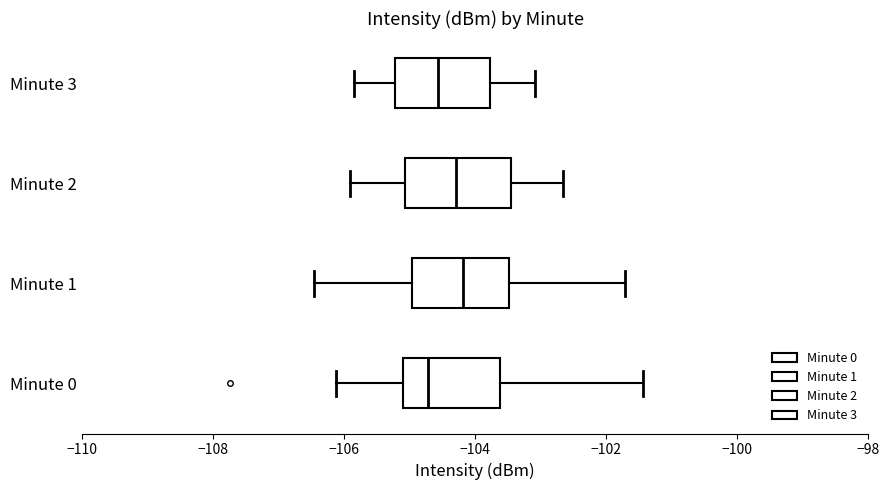

Reading bottom to top, read every box against the x-axis: the position of its median line, the range the box covers, and the ends of its whiskers. The values are not printed on the chart, so give them approximately, as read against the axis.

Minute 0: median -104.8, box -105.0 to -103.6, whiskers -106.2 to -101.4
Minute 1: median -104.2, box -105.0 to -103.4, whiskers -106.4 to -101.8
Minute 2: median -104.2, box -105.0 to -103.4, whiskers -106.0 to -102.6
Minute 3: median -104.6, box -105.2 to -103.8, whiskers -105.8 to -103.0